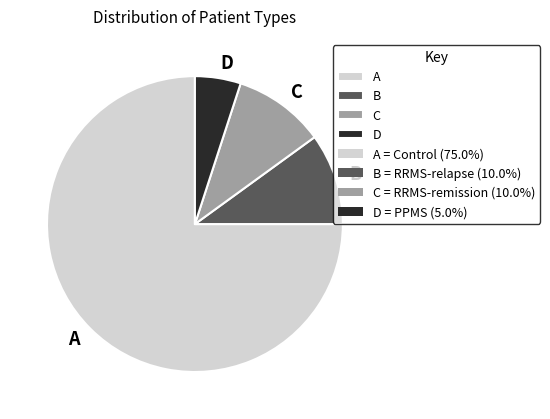

Which slice is the largest?

A